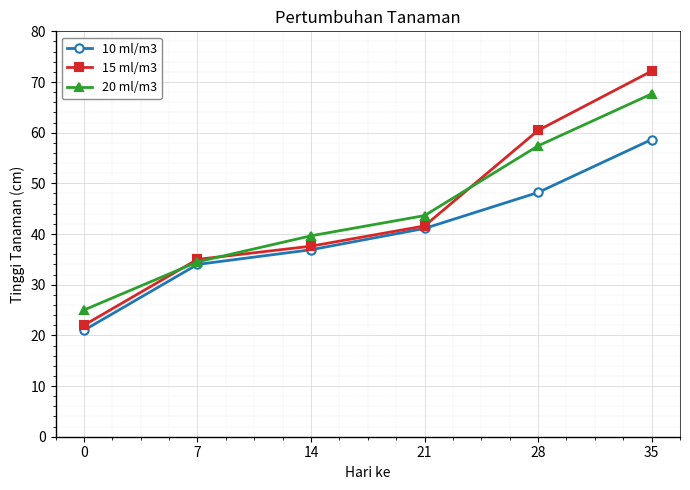

What is the value of the 20 ml/m3 point at the 6th from the left?

67.7